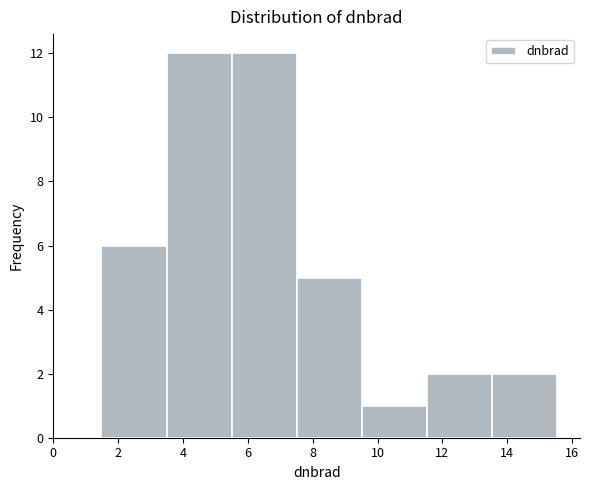

What is the height of the bar covering 5.6 to 7.6 on the x-axis? Neither the bar edges nor the heights are printed on the chart, so give them approximately, as read against the axes.

12